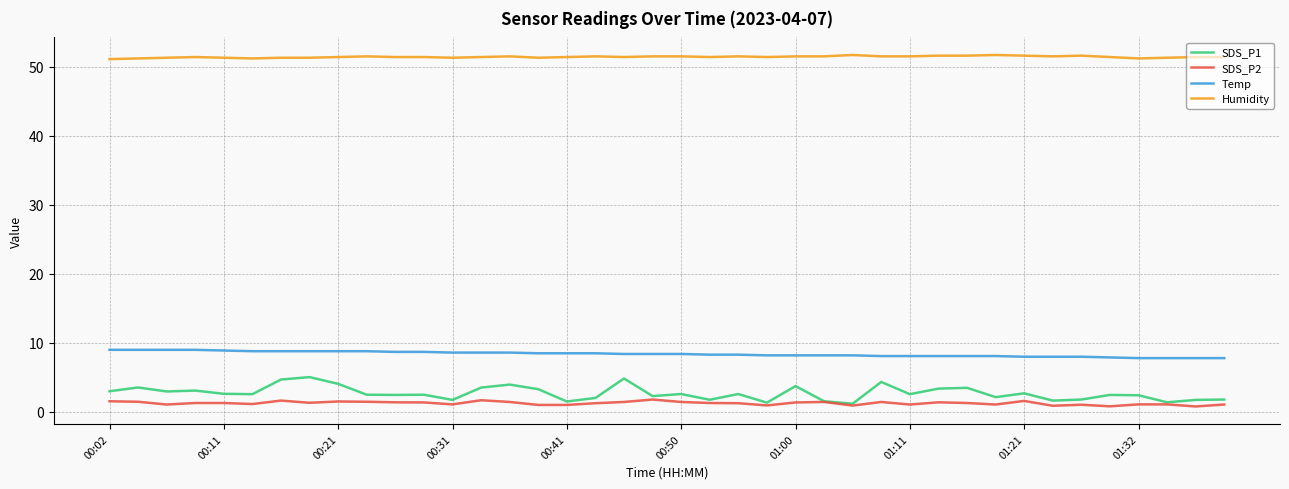

List the series in order of their peak value, highest first.

Humidity, Temp, SDS_P1, SDS_P2